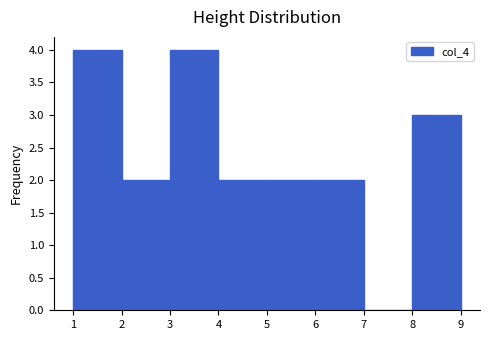

What is the height of the bar covering 6 to 7 on the x-axis? The values are not printed on the chart, so give them approximately, as read against the axis.

2